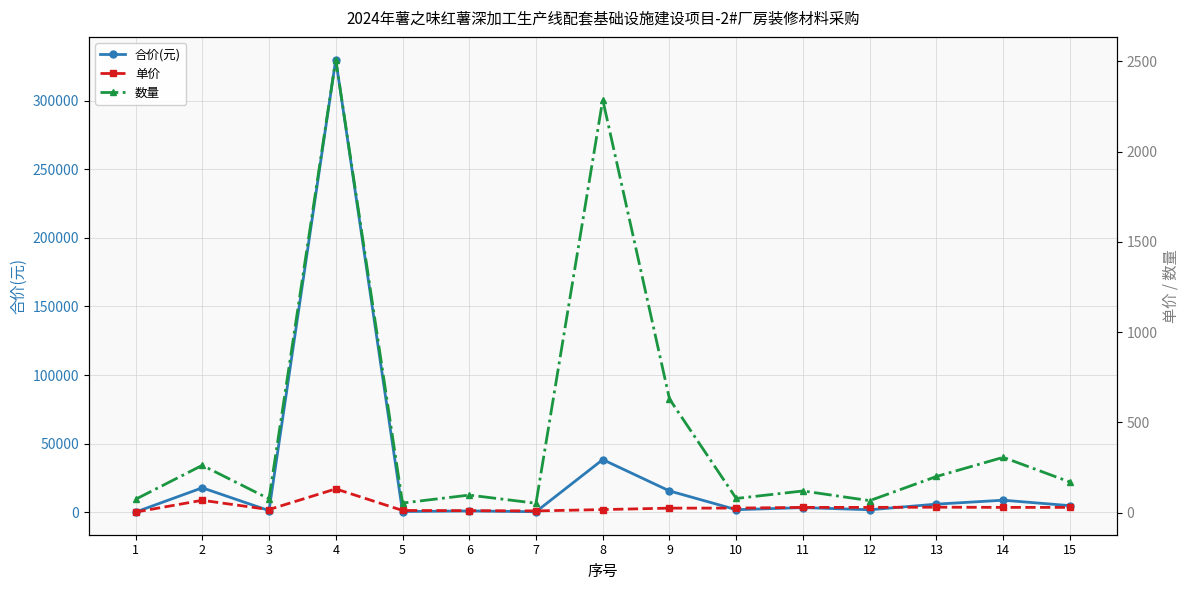

What is the minimum value shown in the chart?

2.9